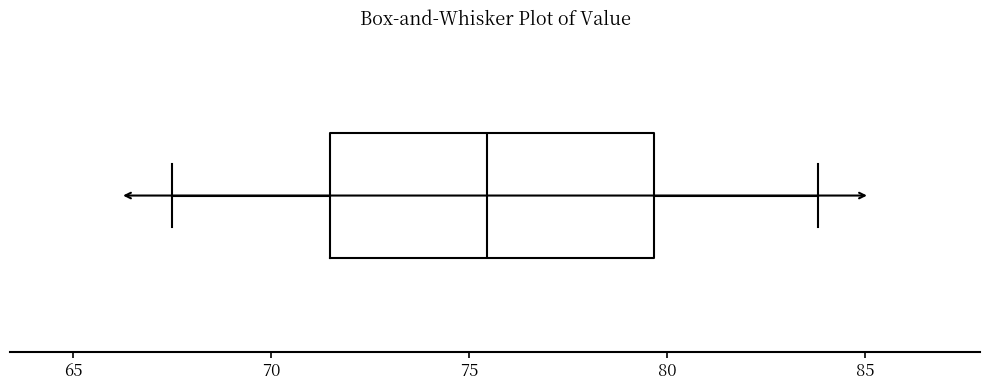

Read this box plot against the x-axis: the position of the median line, the range covered by the box, and the ends of both whiskers. The values are not printed on the chart, so give them approximately, as read against the axis.

median 75.5, box 71.5 to 79.5, whiskers 67.5 to 84.0